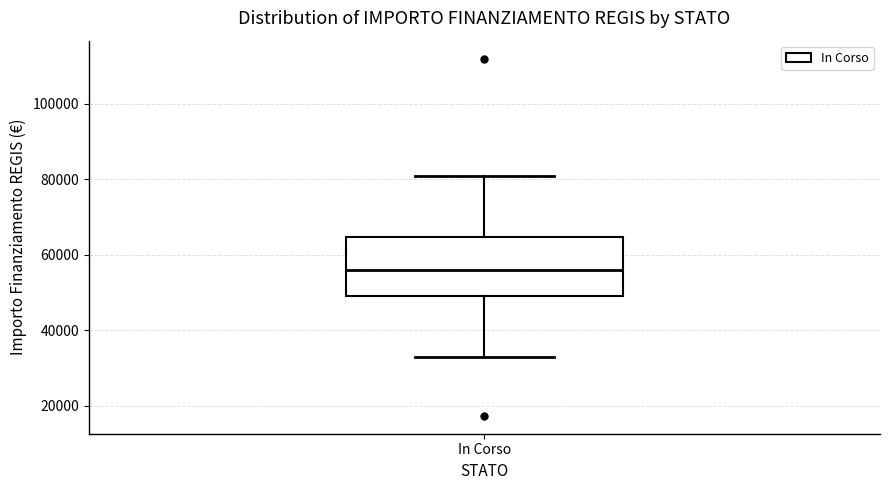

Read this box plot against the y-axis: the position of the median line, the range covered by the box, and the ends of both whiskers. The values are not printed on the chart, so give them approximately, as read against the axis.

median 56000, box 50000 to 64000, whiskers 32000 to 80000